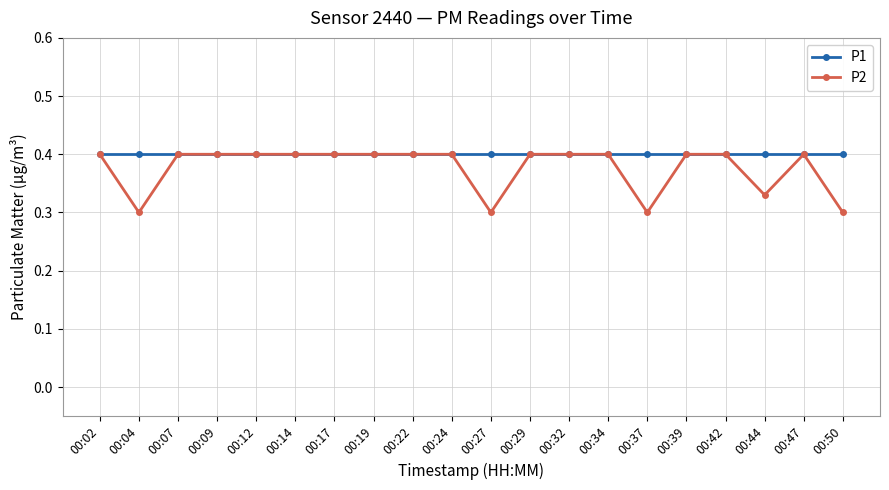

What is the difference between the second highest and second lowest values in the P2 series?

0.1